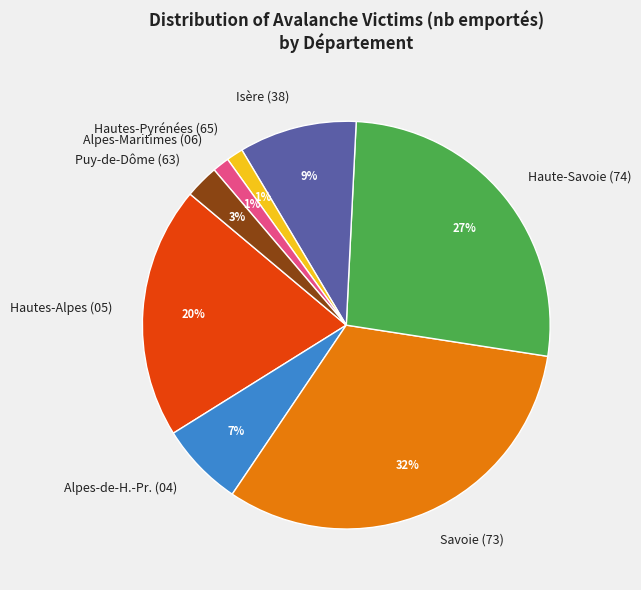

What percentage is the Hautes-Alpes (05) slice, to the nearest percent?

20%